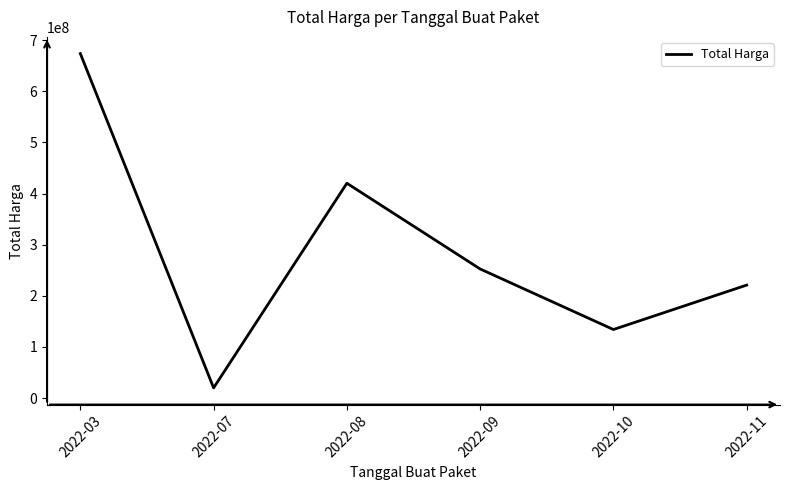

Where is the first local maximum?

2022-08